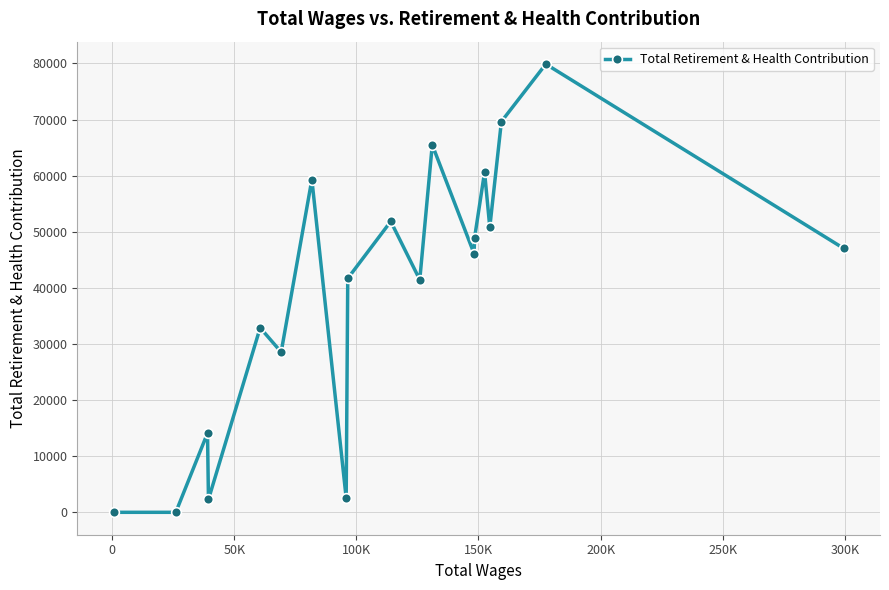

What is the maximum value shown in the chart?

79895